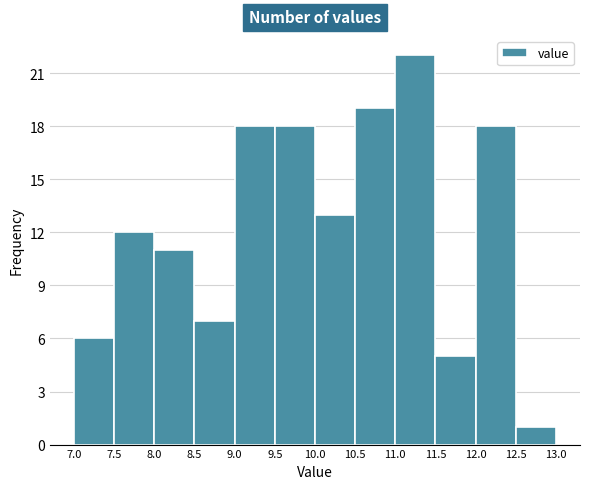

Which range on the x-axis has the tallest bar?

11.0 to 11.5